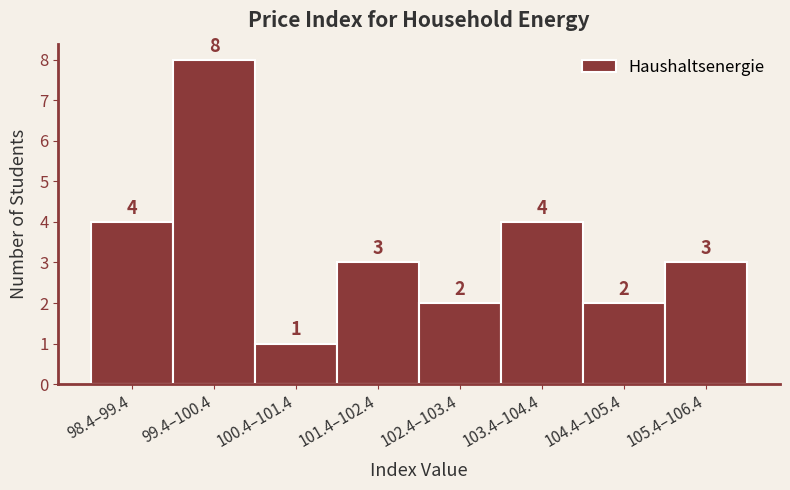

Reading left to right, list all the values displayed in this chart.

4	8	1	3	2	4	2	3